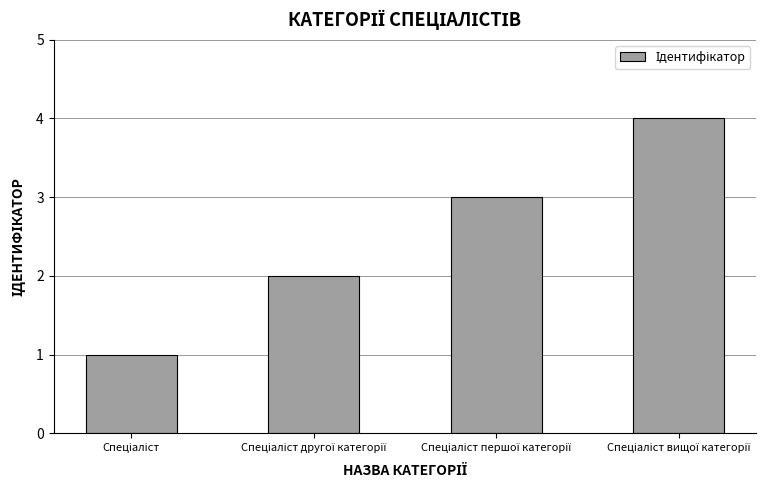

What is the maximum value shown in the chart?

4